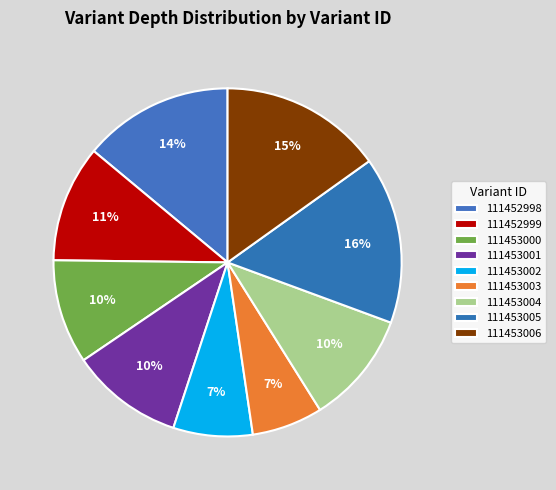

Is the sum of 111452998 and 111452999 greater than half?

No